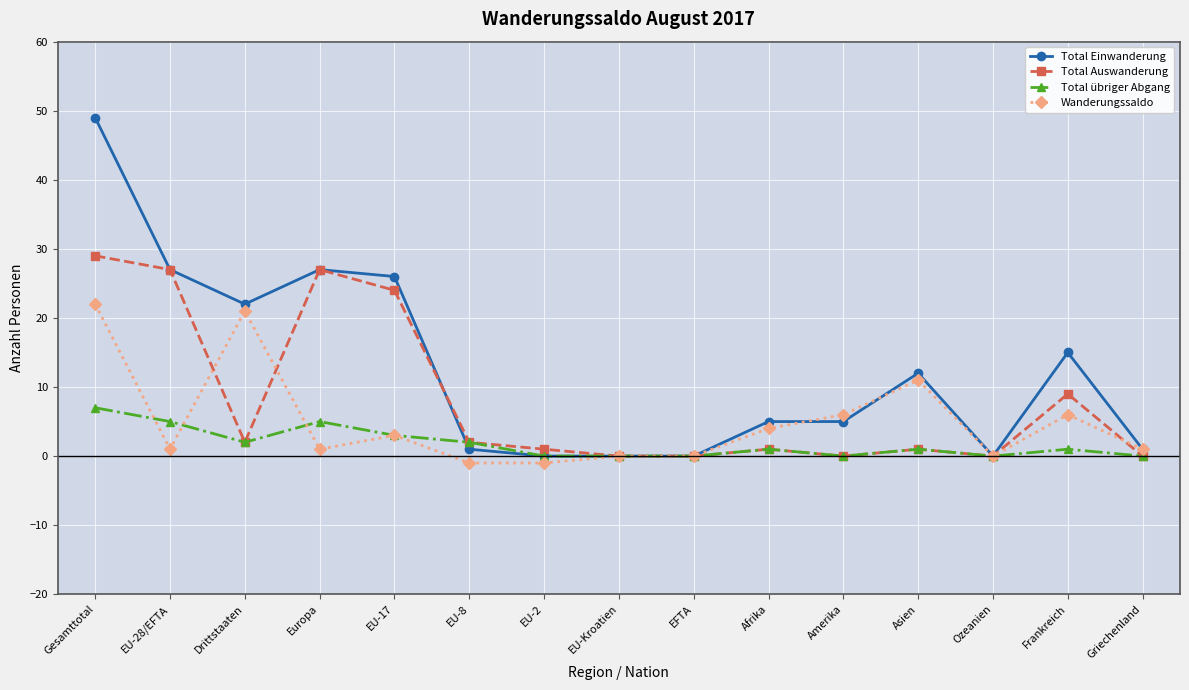

At which category does Total übriger Abgang reach its first local valley?

Drittstaaten